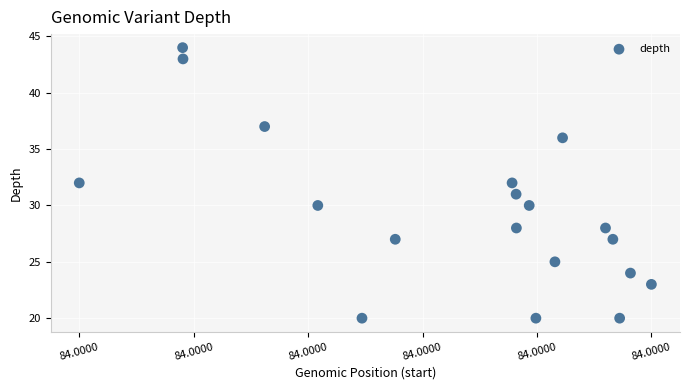

What is the range of X values (max minus min)?

5984